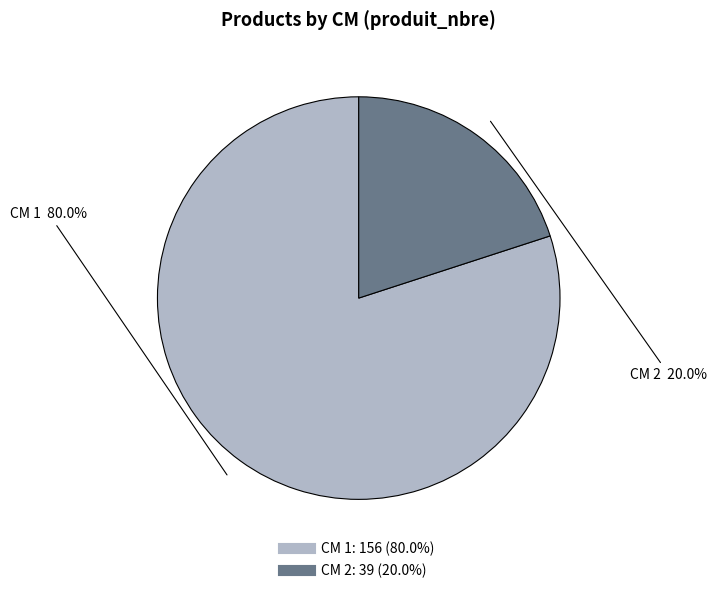

Is there any slice that represents more than half of the pie?

Yes